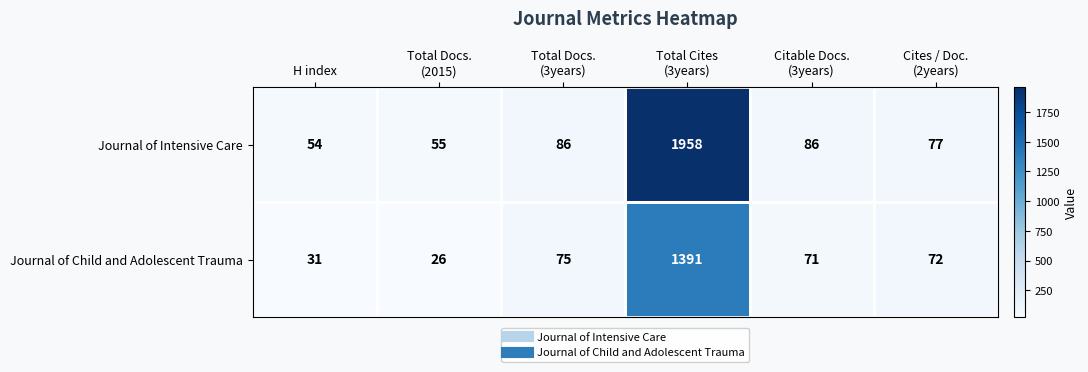

What is the difference between the highest and lowest values at H index?

23